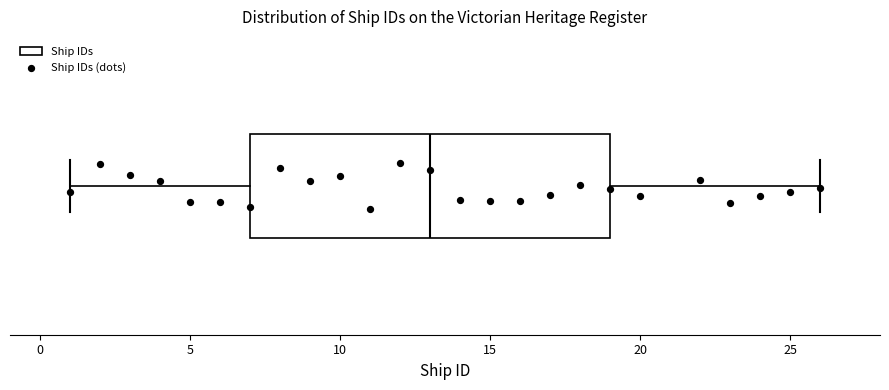

Read this box plot against the x-axis: the position of the median line, the range covered by the box, and the ends of both whiskers. The values are not printed on the chart, so give them approximately, as read against the axis.

median 13, box 7 to 19, whiskers 1 to 26